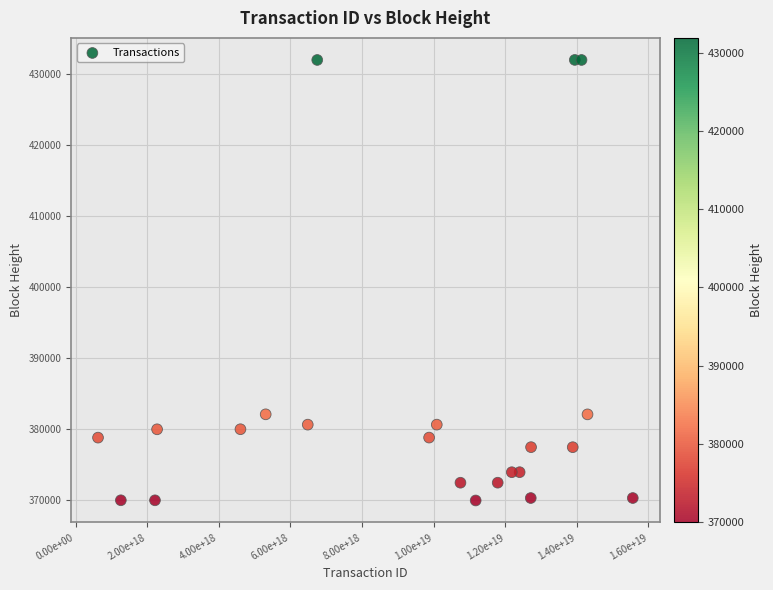

What is the range of Y values (max minus min)?

62007